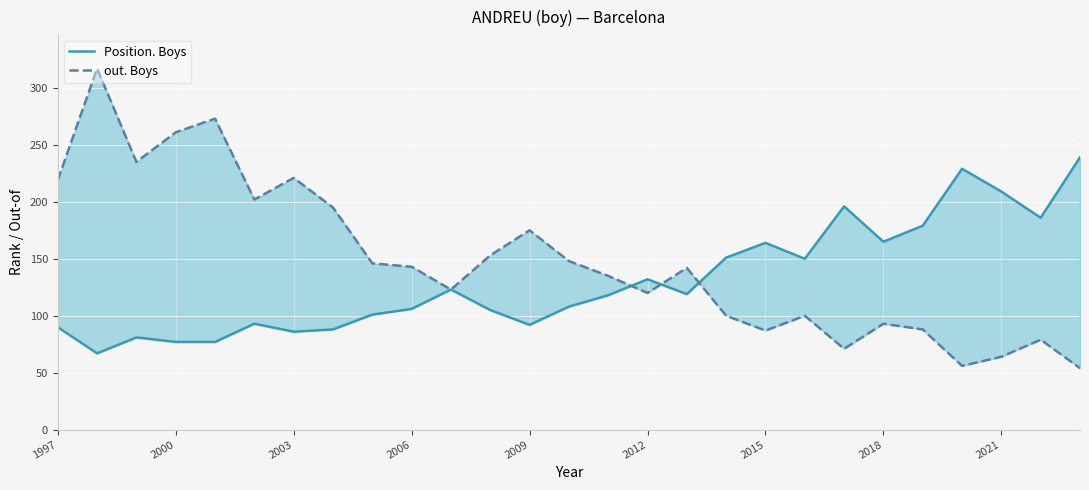

What is the maximum value shown in the chart?

317